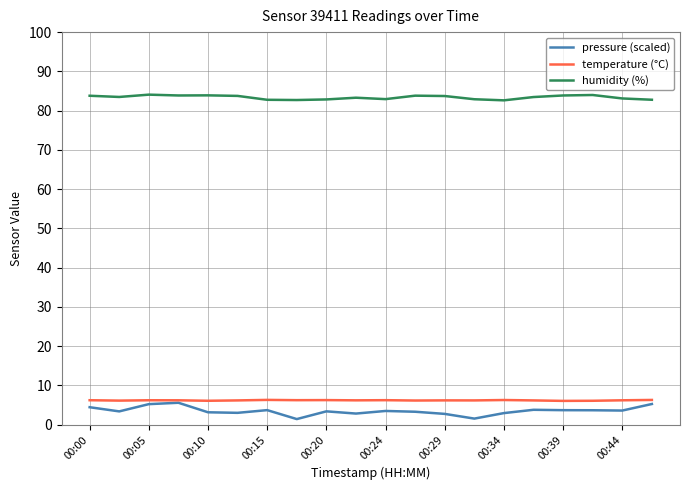

True or false: humidity (%) and pressure (scaled) intersect in this chart.

False